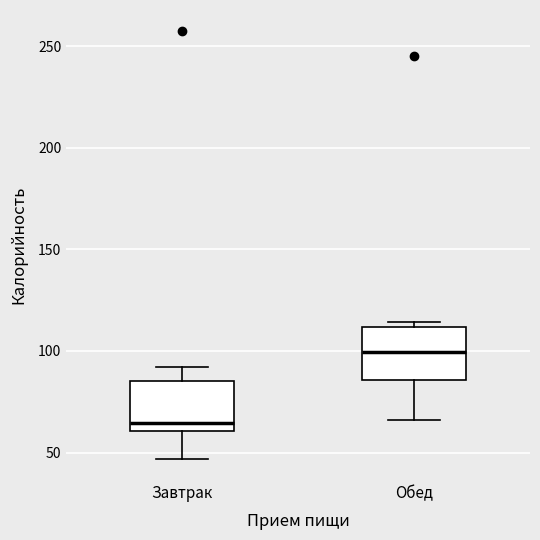

Reading left to right, transcribe this box plot: for each box, give where its median line is, the range the box spans, and where its two whiskers end, as read against the y-axis. The values are not printed on the chart, so give them approximately, as read against the axis.

Завтрак: median 65, box 60 to 85, whiskers 45 to 90
Обед: median 100, box 85 to 110, whiskers 65 to 115